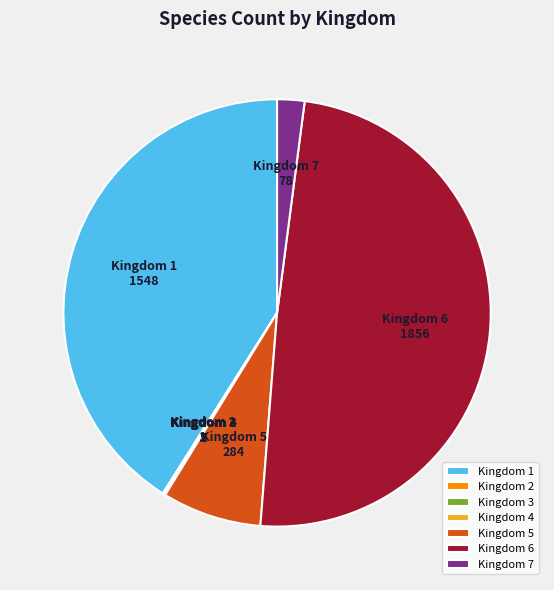

Is there any slice that represents more than half of the pie?

No